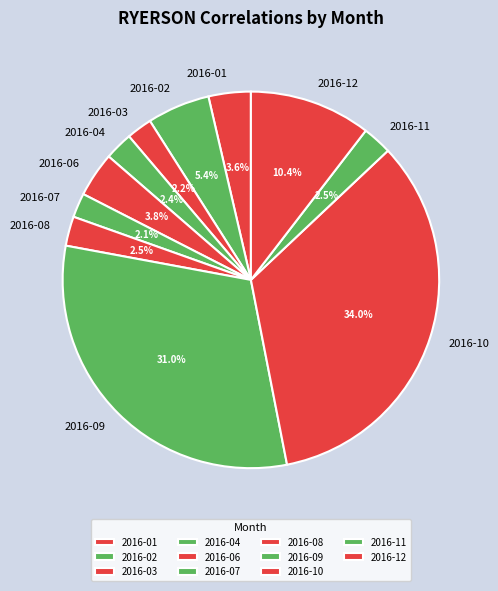

Combined, do 2016-10 and 2016-03 account for over 50%?

No